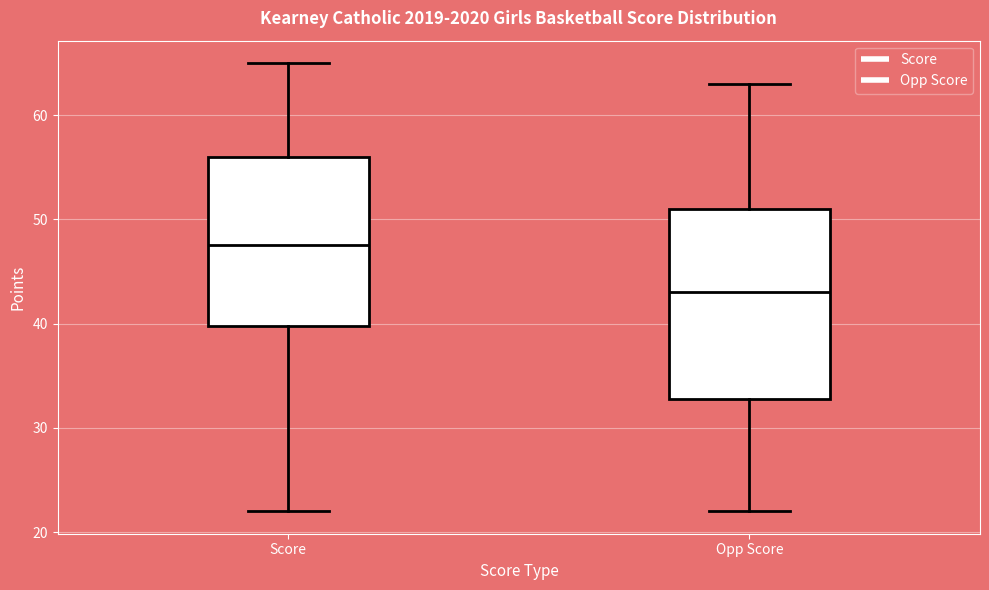

Reading left to right, read every box against the y-axis: the position of its median line, the range the box covers, and the ends of its whiskers. The values are not printed on the chart, so give them approximately, as read against the axis.

Score: median 48, box 40 to 56, whiskers 22 to 65
Opp Score: median 43, box 33 to 51, whiskers 22 to 63